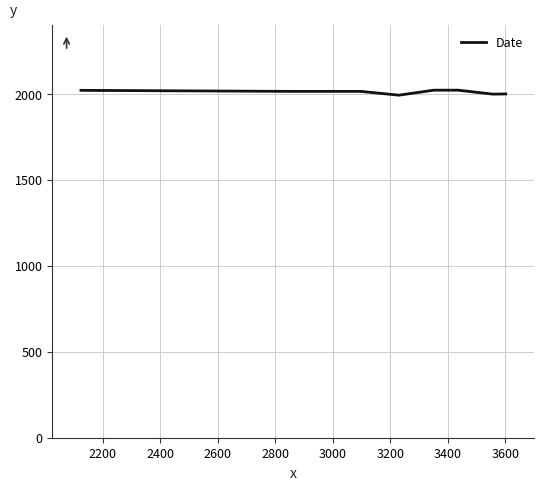

What is the smallest value displayed?

1993